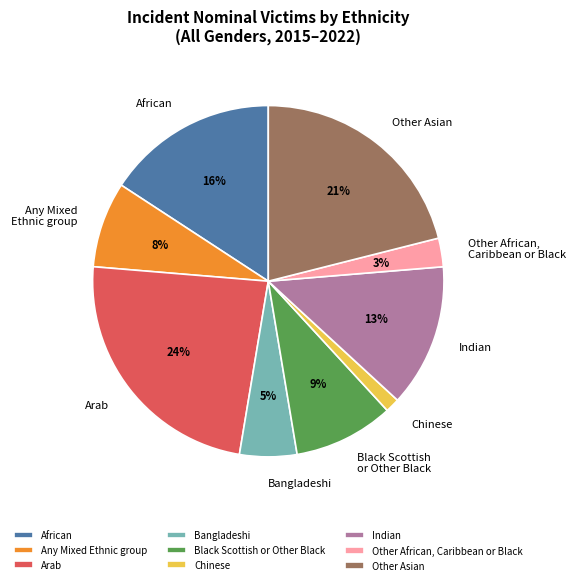

What is the smallest slice in the pie chart?

Chinese